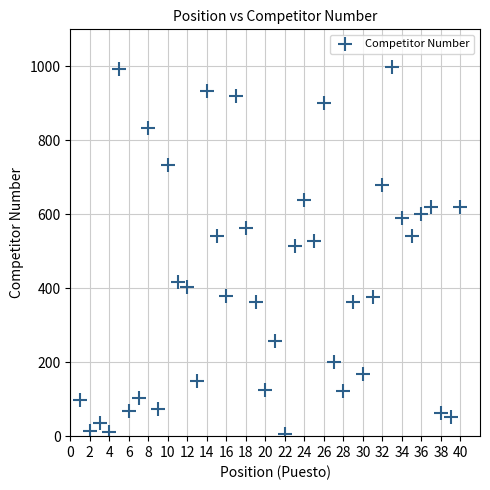

What Y value in the scatter plot is closest to 502?

514